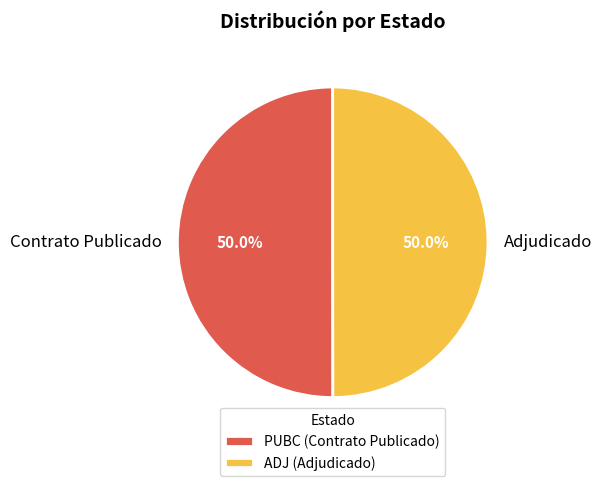

How much of the chart is everything except Contrato Publicado?

50.0%